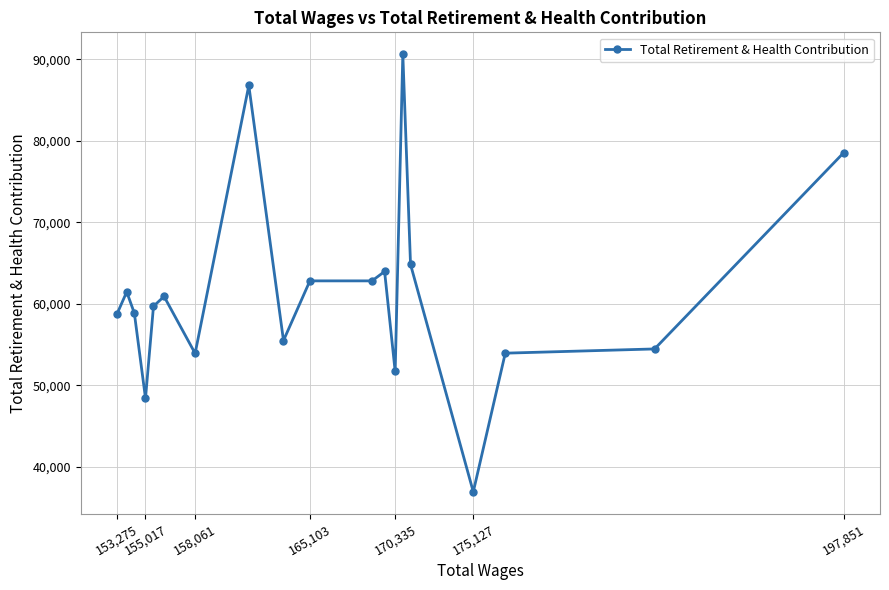

True or false: the data has more than 2 interior local peaks.

True